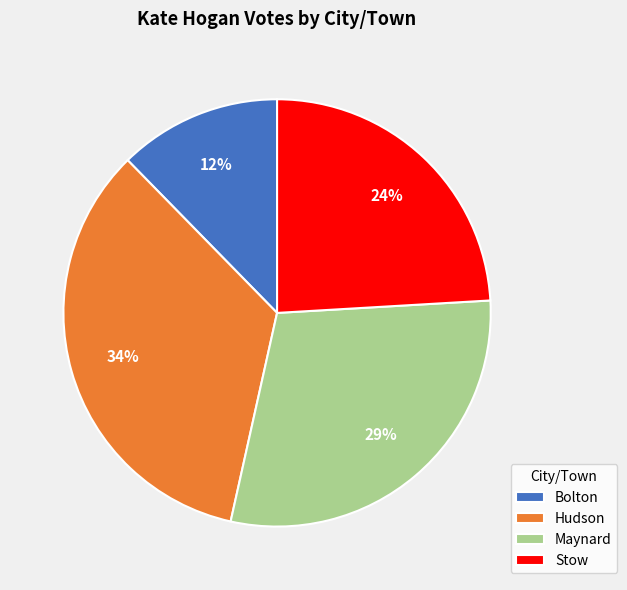

To the nearest percent, what is the combined percentage of Bolton and Stow?

36%